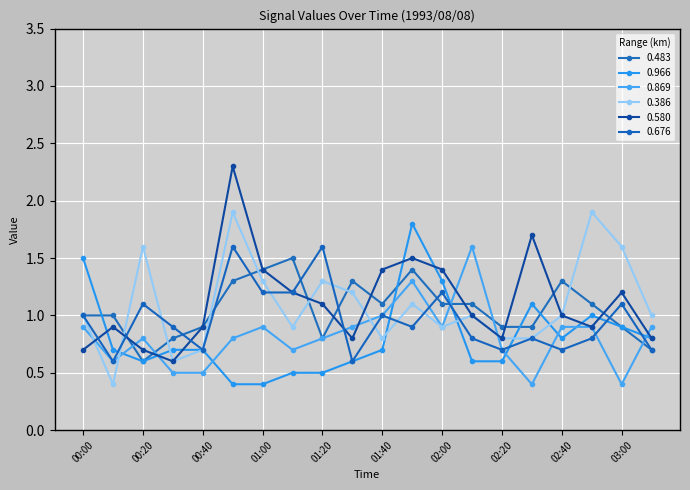

How many data points does each series have?

20